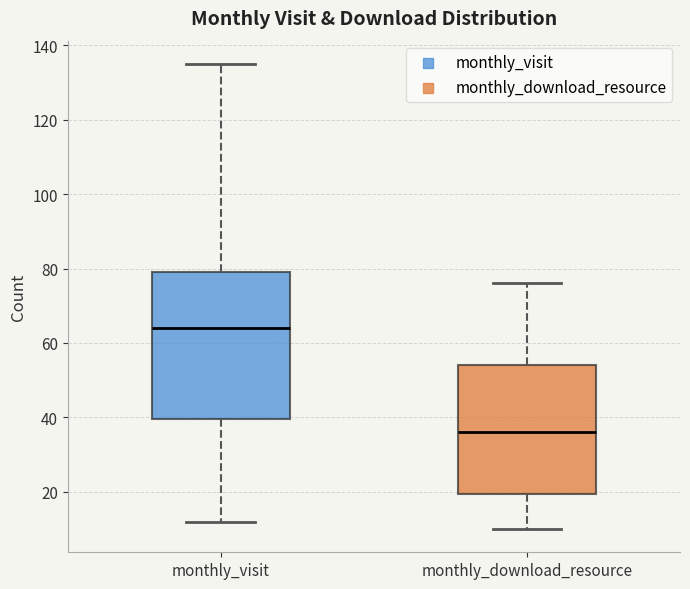

Reading left to right, transcribe this box plot: for each box, give where its median line is, the range the box spans, and where its two whiskers end, as read against the y-axis. The values are not printed on the chart, so give them approximately, as read against the axis.

monthly_visit: median 64, box 40 to 80, whiskers 12 to 136
monthly_download_resource: median 36, box 20 to 54, whiskers 10 to 76